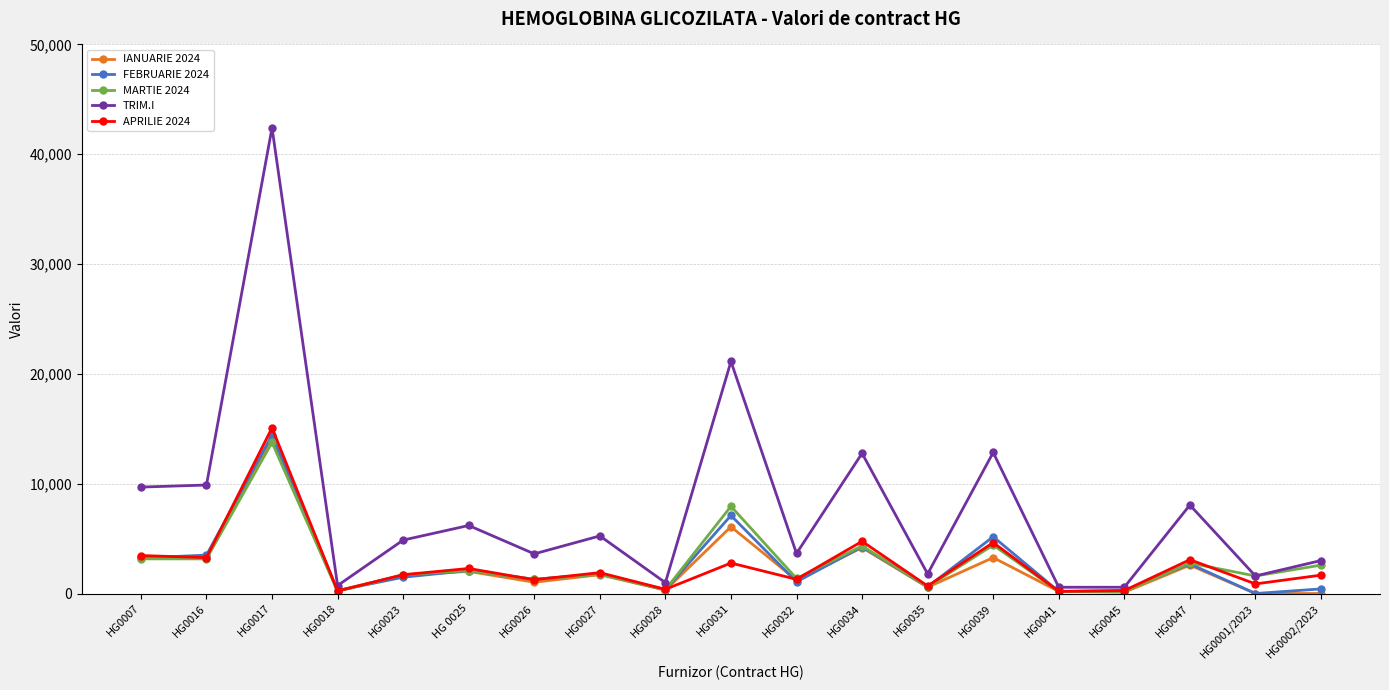

The value of TRIM.I at HG0028 is 988. True or false?

True